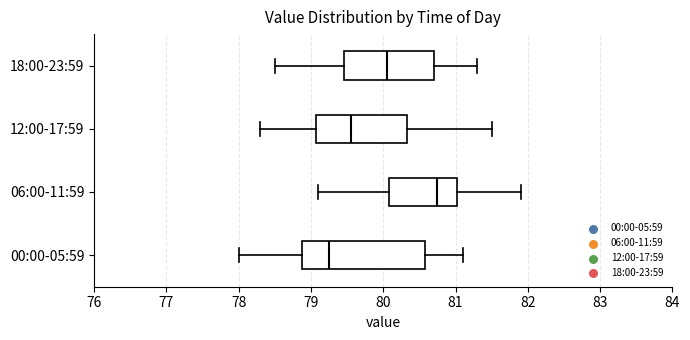

Reading bottom to top, transcribe this box plot: for each box, give where its median line is, the range the box spans, and where its two whiskers end, as read against the x-axis. The values are not printed on the chart, so give them approximately, as read against the axis.

00:00-05:59: median 79.3, box 78.9 to 80.6, whiskers 78.0 to 81.1
06:00-11:59: median 80.8, box 80.1 to 81.0, whiskers 79.1 to 81.9
12:00-17:59: median 79.6, box 79.1 to 80.3, whiskers 78.3 to 81.5
18:00-23:59: median 80.1, box 79.5 to 80.7, whiskers 78.5 to 81.3